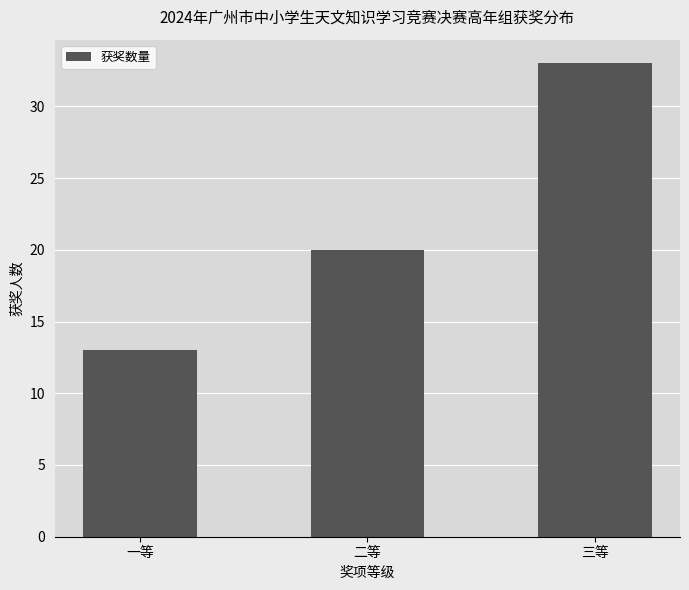

Reading left to right, extract all data points from this chart.

13	20	33